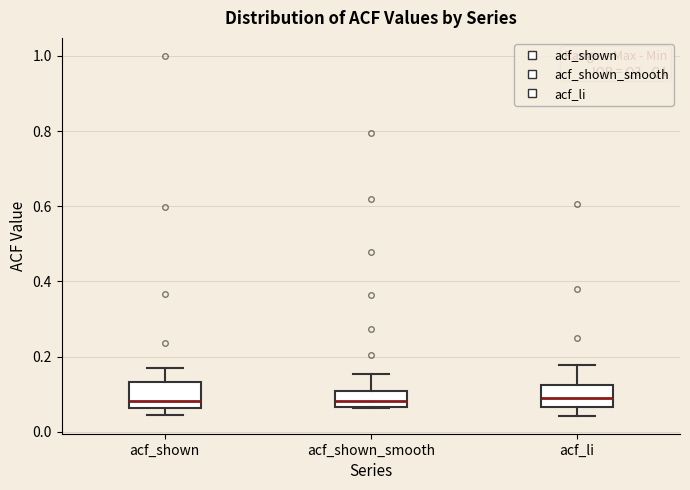

Reading left to right, transcribe this box plot: for each box, give where its median line is, the range the box spans, and where its two whiskers end, as read against the y-axis. The values are not printed on the chart, so give them approximately, as read against the axis.

acf_shown: median 0.08, box 0.06 to 0.14, whiskers 0.04 to 0.16
acf_shown_smooth: median 0.08, box 0.06 to 0.10, whiskers 0.06 to 0.16
acf_li: median 0.08, box 0.06 to 0.12, whiskers 0.04 to 0.18